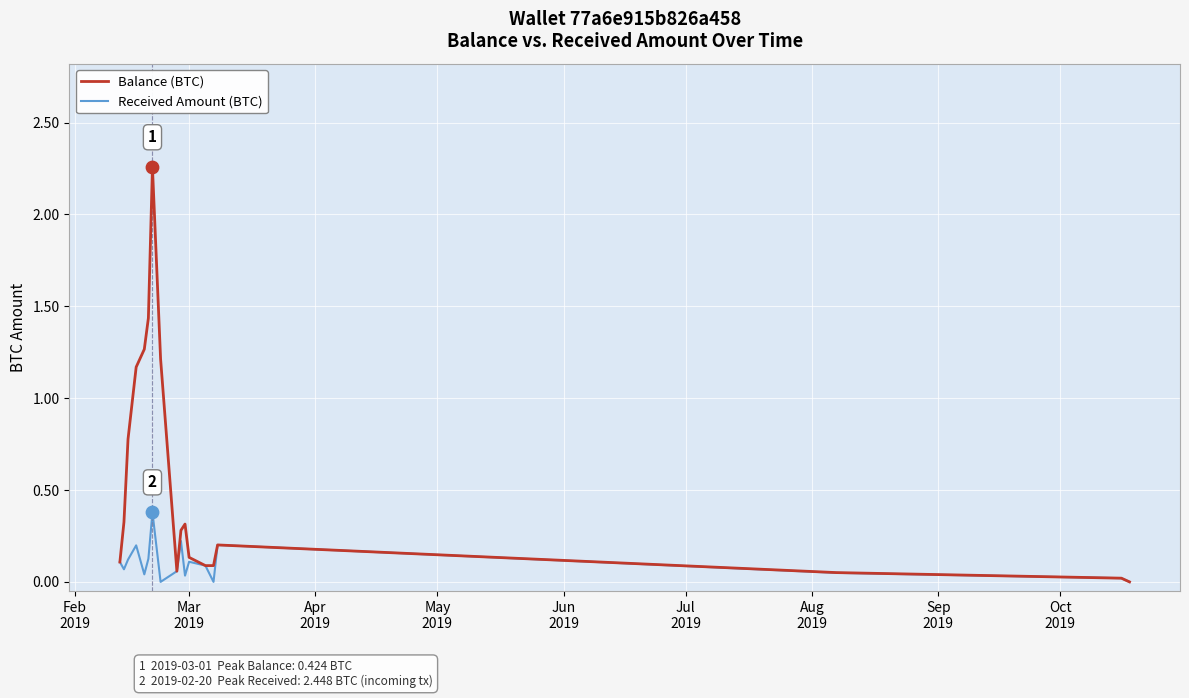

Which series has the largest total across all categories?

Balance (BTC)